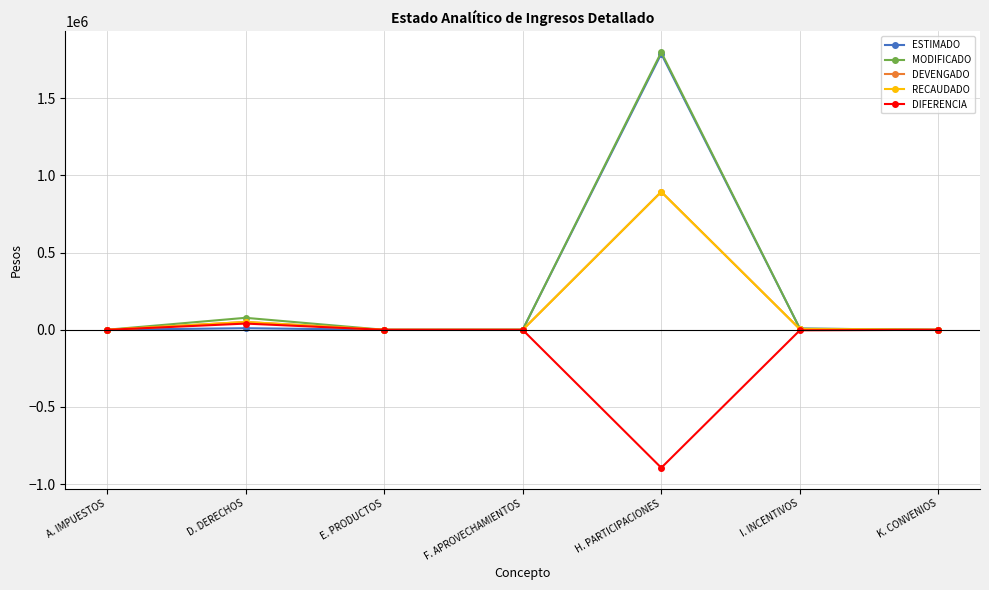

Is this an area chart (filled region under the line)?

No